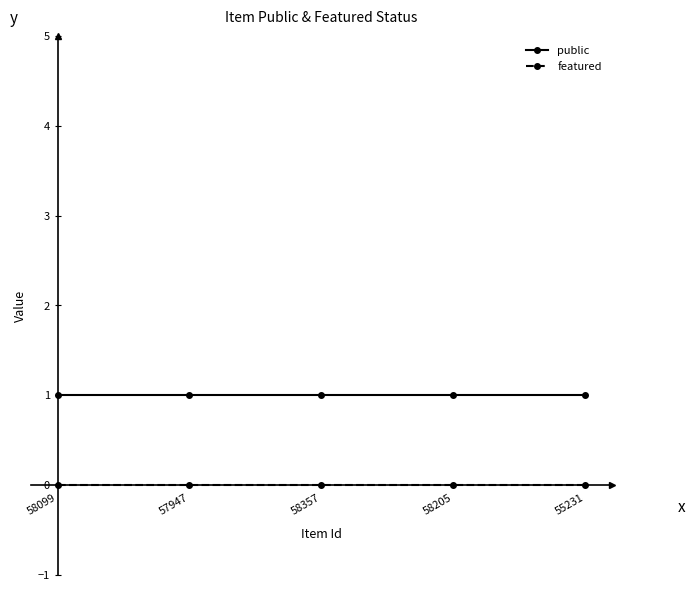

True or false: featured and public intersect in this chart.

False